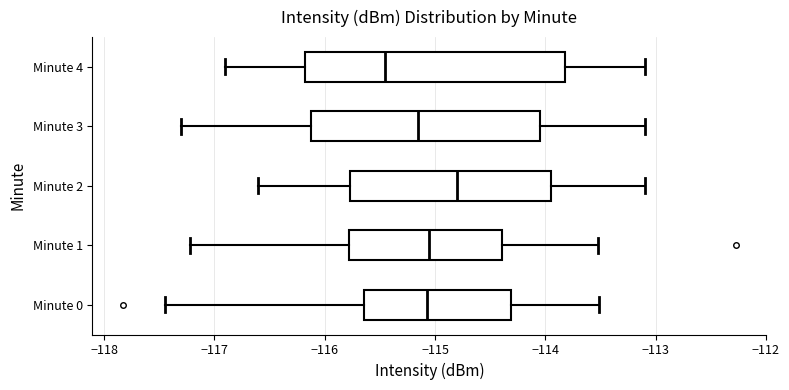

Comparing the boxes themselves (not the whiskers), which one is the widest?

Minute 4